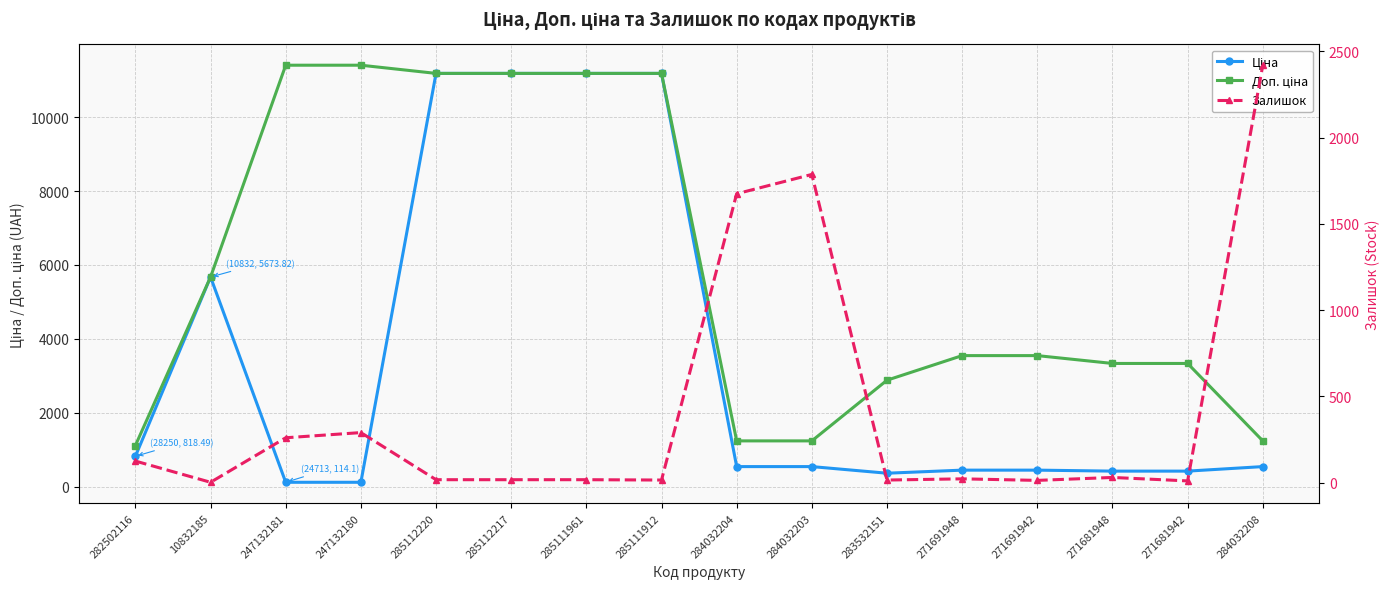

How many data points in Залишок are less than 22?

8